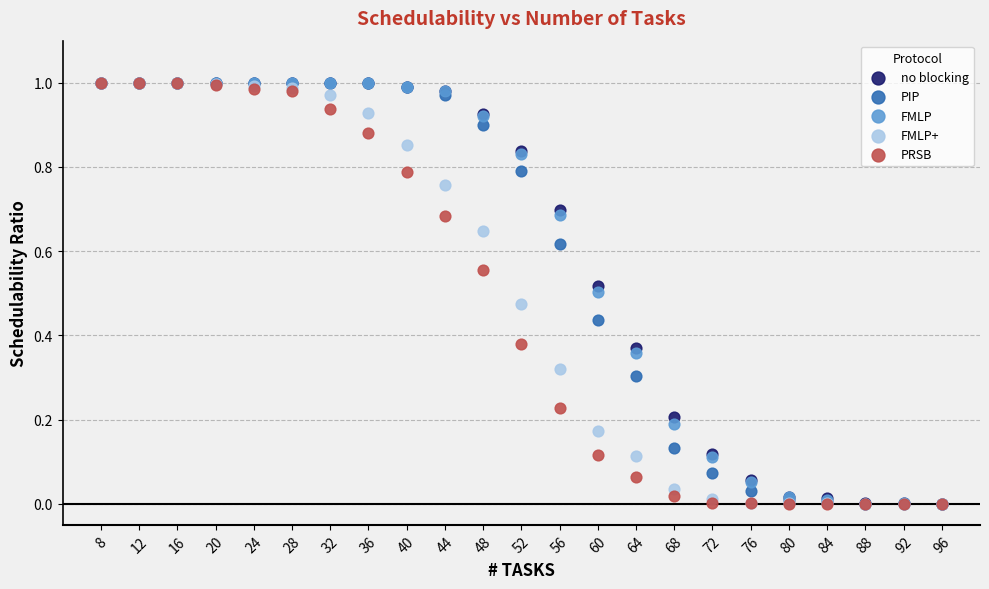

What are all the series names shown in the legend?

no blocking, PIP, FMLP, FMLP+, PRSB